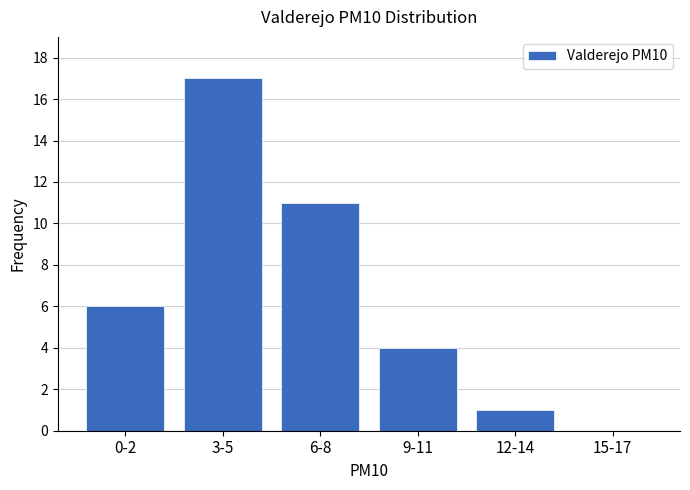

Reading right to left, transcribe all the data shown in this chart.

15-17=0	12-14=1	9-11=4	6-8=11	3-5=17	0-2=6